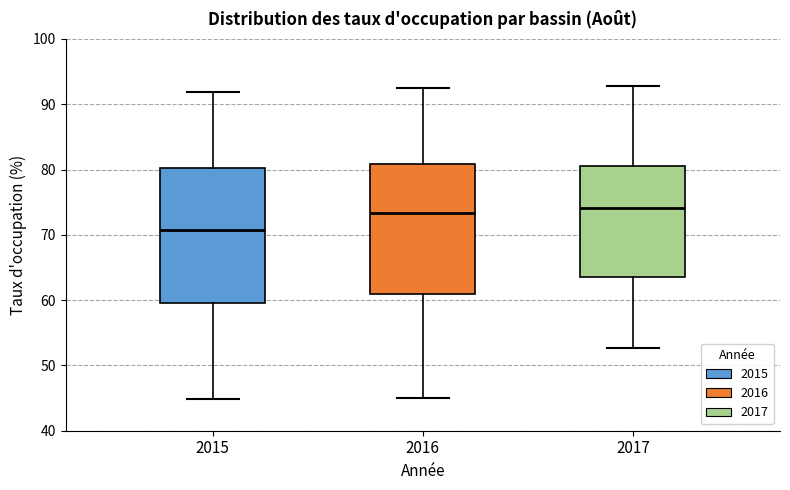

Reading left to right, transcribe this box plot: for each box, give where its median line is, the range the box spans, and where its two whiskers end, as read against the y-axis. The values are not printed on the chart, so give them approximately, as read against the axis.

2015: median 71, box 59 to 80, whiskers 45 to 92
2016: median 73, box 61 to 81, whiskers 45 to 93
2017: median 74, box 63 to 81, whiskers 53 to 93